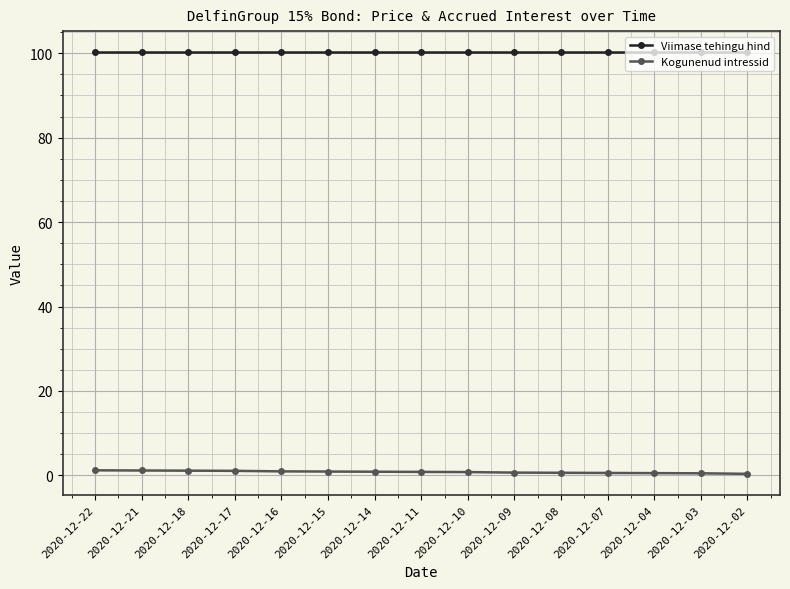

The Viimase tehingu hind series shows 144.2 at 2020-12-17. True or false?

False